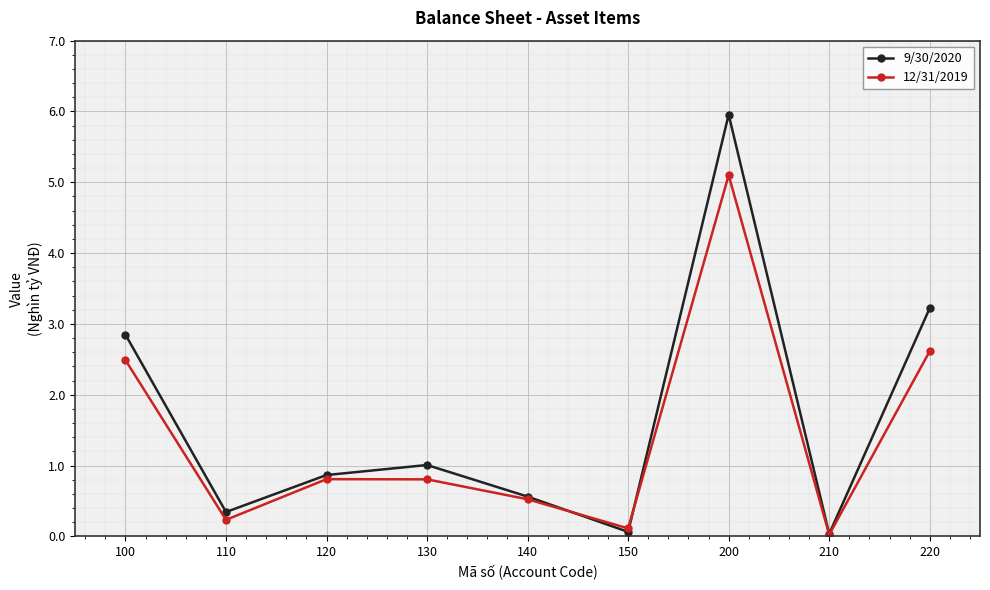

Rank the series at 200 from highest to lowest value.

9/30/2020, 12/31/2019